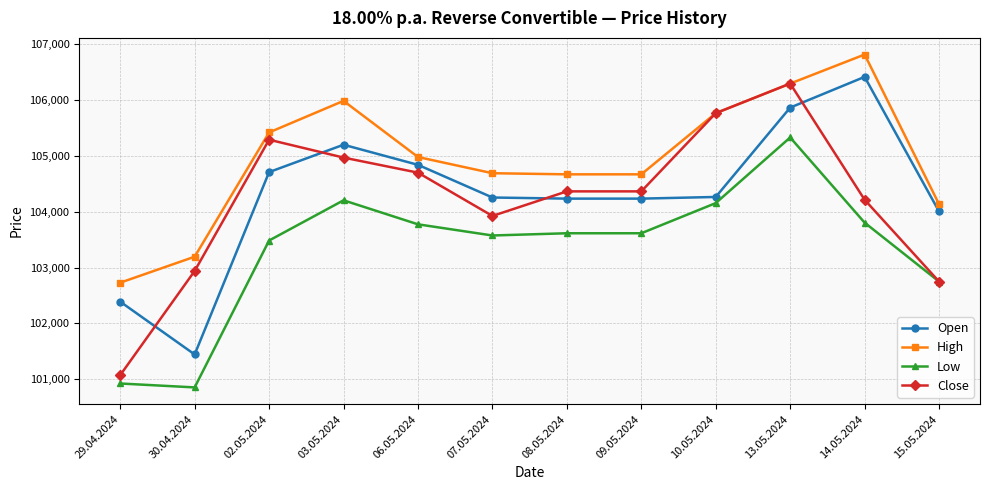

At which label does Low first exceed 103615?

03.05.2024